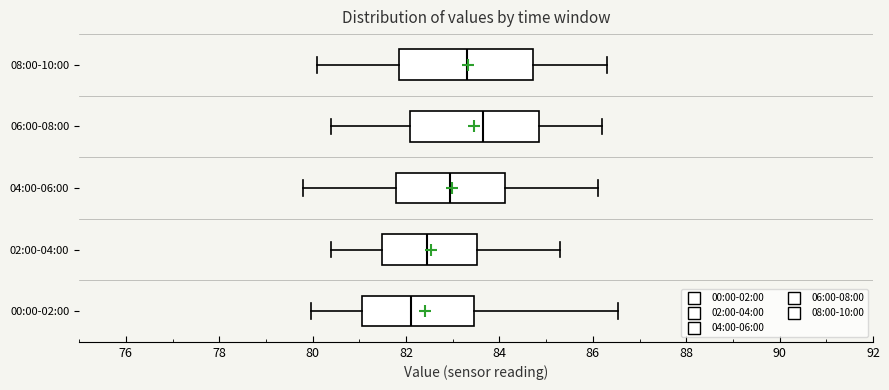

Where does the median line of the box for 08:00-10:00 sit on the x-axis? The values are not printed on the chart, so give them approximately, as read against the axis.

83.4